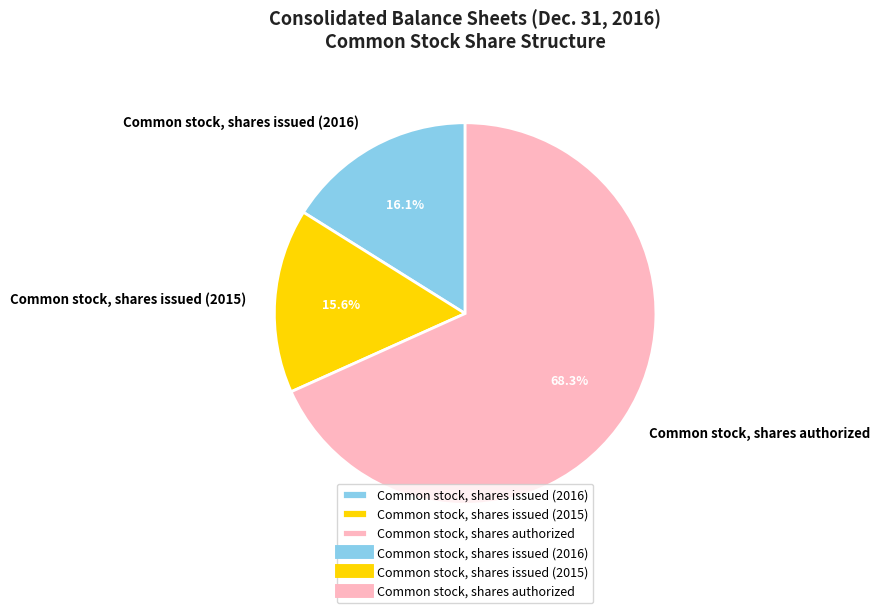

Rank the categories by value from highest to lowest.

Common stock, shares authorized, Common stock, shares issued (2016), Common stock, shares issued (2015)